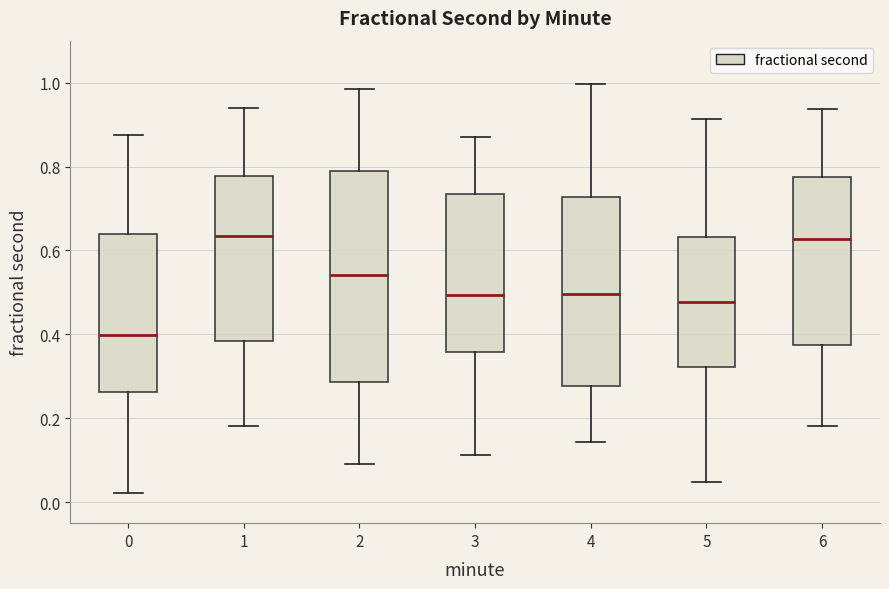

Reading left to right, transcribe this box plot: for each box, give where its median line is, the range the box spans, and where its two whiskers end, as read against the y-axis. The values are not printed on the chart, so give them approximately, as read against the axis.

0: median 0.40, box 0.26 to 0.64, whiskers 0.02 to 0.88
1: median 0.64, box 0.38 to 0.78, whiskers 0.18 to 0.94
2: median 0.54, box 0.28 to 0.78, whiskers 0.10 to 0.98
3: median 0.50, box 0.36 to 0.74, whiskers 0.12 to 0.88
4: median 0.50, box 0.28 to 0.72, whiskers 0.14 to 1.00
5: median 0.48, box 0.32 to 0.64, whiskers 0.04 to 0.92
6: median 0.62, box 0.38 to 0.78, whiskers 0.18 to 0.94